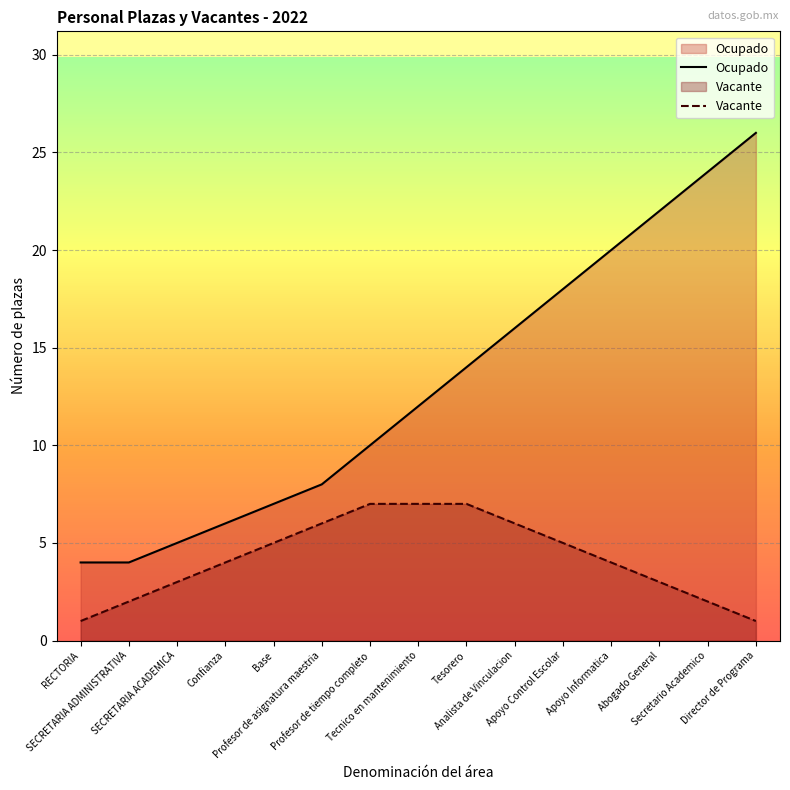

Which series changed the most between SECRETARIA ACADEMICA and Abogado General?

Ocupado